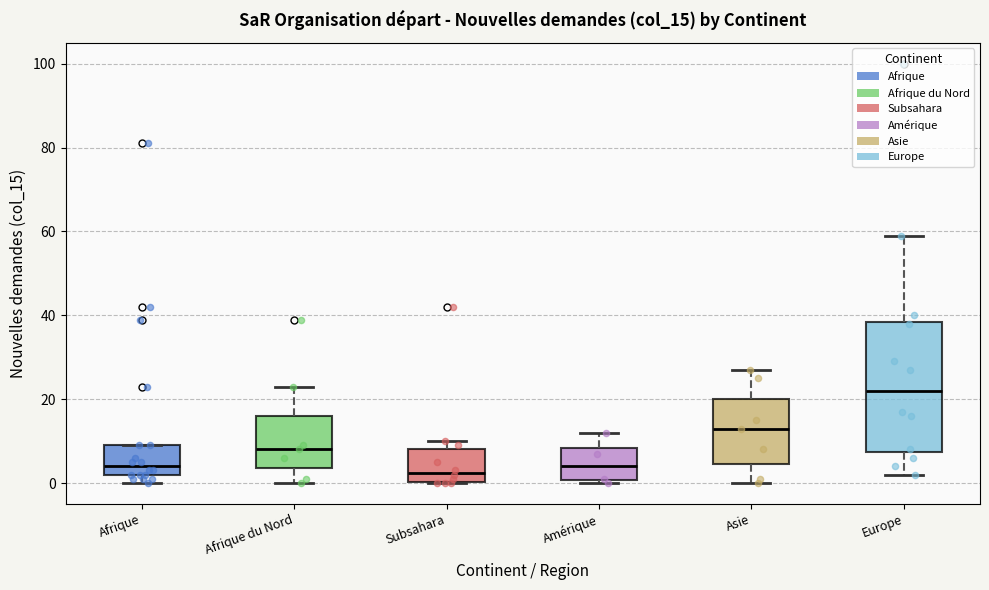

Reading left to right, transcribe this box plot: for each box, give where its median line is, the range the box spans, and where its two whiskers end, as read against the y-axis. The values are not printed on the chart, so give them approximately, as read against the axis.

Afrique: median 4, box 2 to 10, whiskers 0 to 10
Afrique du Nord: median 8, box 4 to 16, whiskers 0 to 24
Subsahara: median 2, box 0 to 8, whiskers 0 to 10
Amérique: median 4, box 0 to 8, whiskers 0 (just below the box's lower edge) to 12
Asie: median 14, box 4 to 20, whiskers 0 to 28
Europe: median 22, box 8 to 38, whiskers 2 to 60